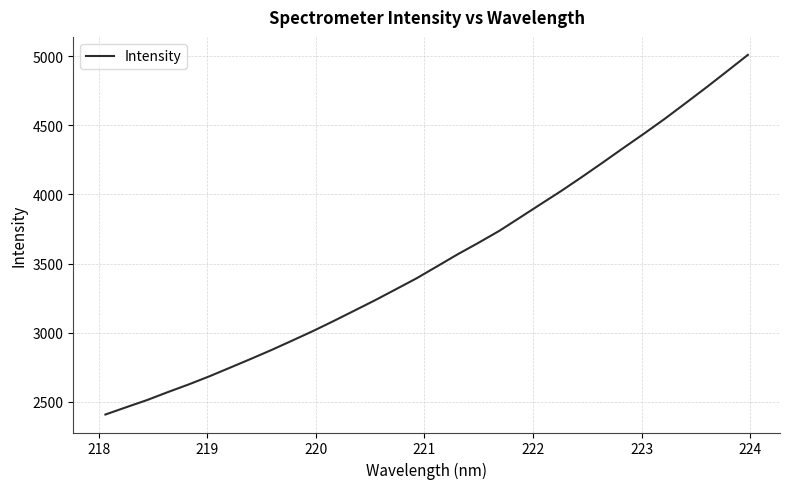

Is this an area chart (filled region under the line)?

No